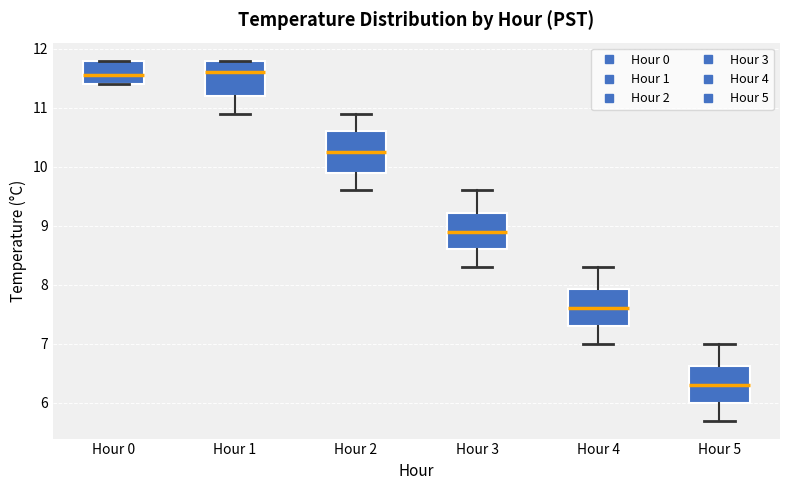

Reading left to right, transcribe this box plot: for each box, give where its median line is, the range the box spans, and where its two whiskers end, as read against the y-axis. The values are not printed on the chart, so give them approximately, as read against the axis.

Hour 0: median 11.6, box 11.4 to 11.8, whiskers 11.4 to 11.8
Hour 1: median 11.6, box 11.2 to 11.8, whiskers 10.9 to 11.8
Hour 2: median 10.3, box 9.9 to 10.6, whiskers 9.6 to 10.9
Hour 3: median 8.9, box 8.6 to 9.2, whiskers 8.3 to 9.6
Hour 4: median 7.6, box 7.3 to 7.9, whiskers 7.0 to 8.3
Hour 5: median 6.3, box 6.0 to 6.6, whiskers 5.7 to 7.0